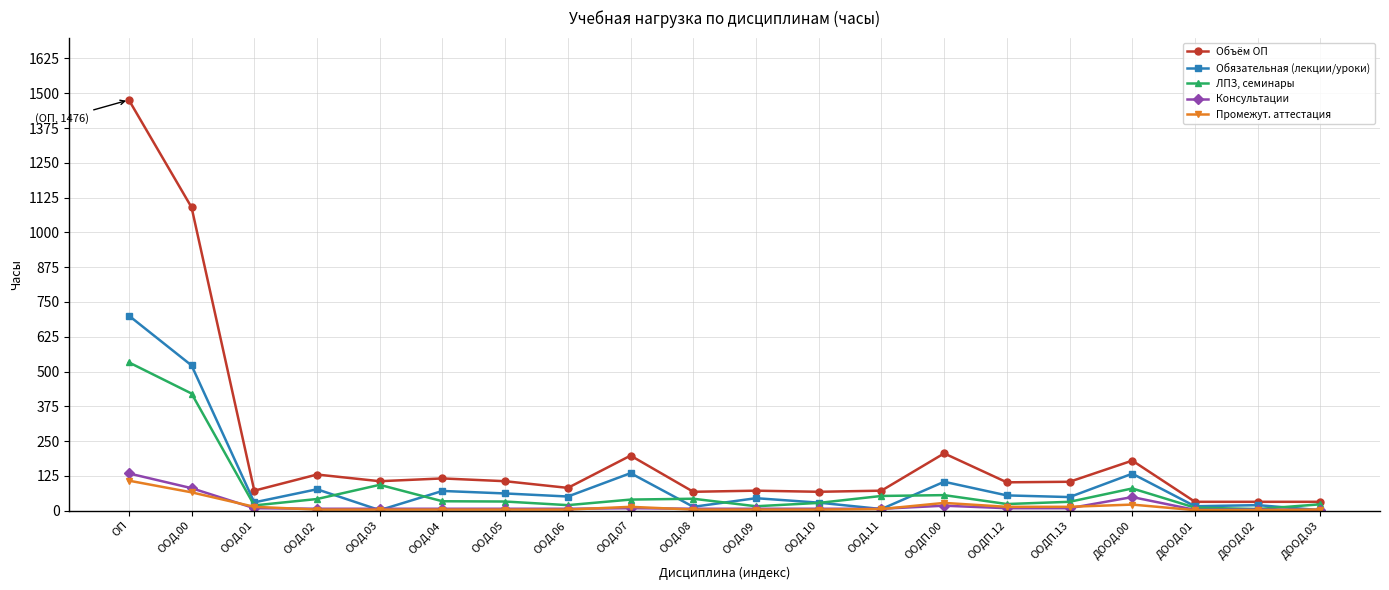

What is the label of the 3rd point from the right?

ДООД.01